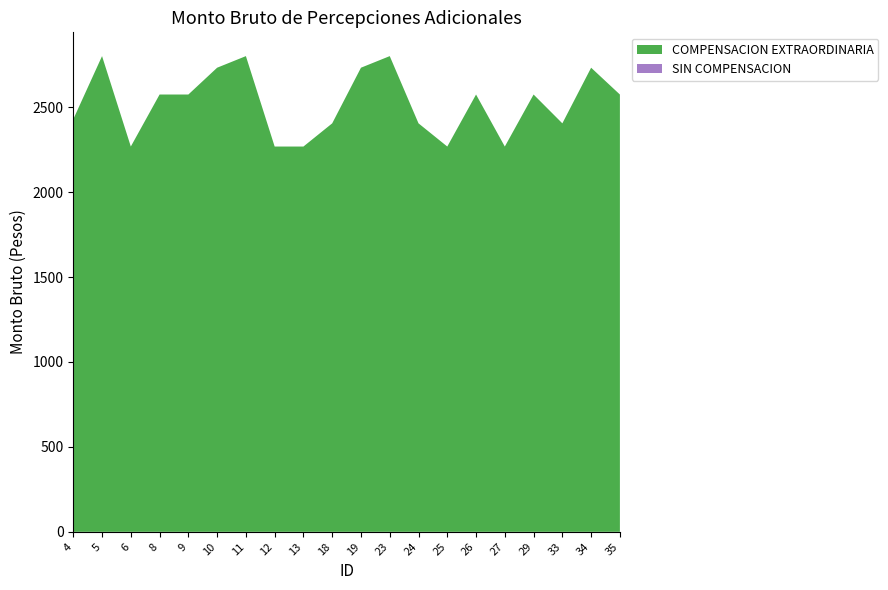

Reading right to left, list all the values displayed in this chart.

COMPENSACION EXTRAORDINARIA: 2574.9	2732.8	2405.2	2574.9	2268.6	2574.9	2268.6	2405.2	2801.1	2732.8	2405.2	2268.6	2268.6	2801.1	2732.8	2574.9	2574.9	2268.6	2801.1	2429.2
SIN COMPENSACION: 0.0	0.0	0.0	0.0	0.0	0.0	0.0	0.0	0.0	0.0	0.0	0.0	0.0	0.0	0.0	0.0	0.0	0.0	0.0	0.0